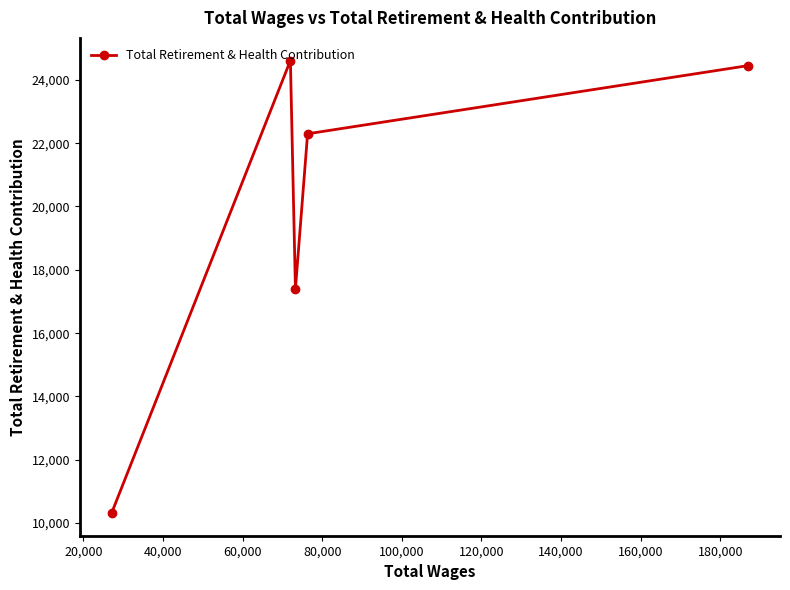

How many distinct data groups are displayed?

1